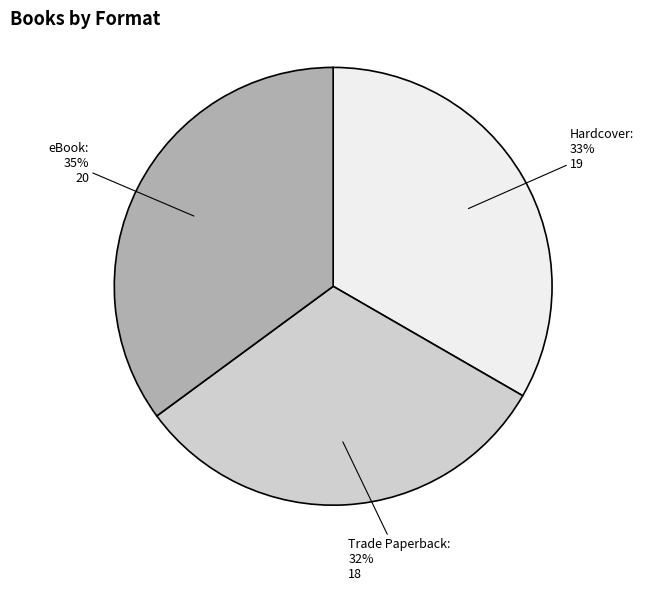

To the nearest percent, what is the combined percentage of Hardcover and Trade Paperback?

65%